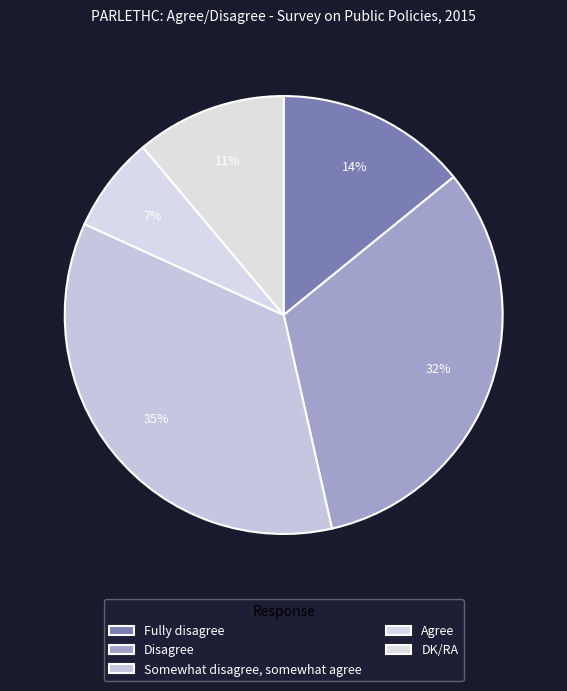

The Agree slice represents 7% of the pie. True or false?

True